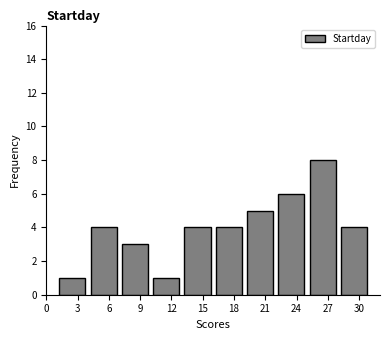

Reading left to right, list every bar in this chart as the range it spans on the x-axis followed by its height. The values are not printed on the chart, so give them approximately, as read against the axis.

1 to 4: 1
4 to 7: 4
7 to 10: 3
10 to 13: 1
13 to 16: 4
16 to 19: 4
19 to 22: 5
22 to 25: 6
25 to 28: 8
28 to 31: 4